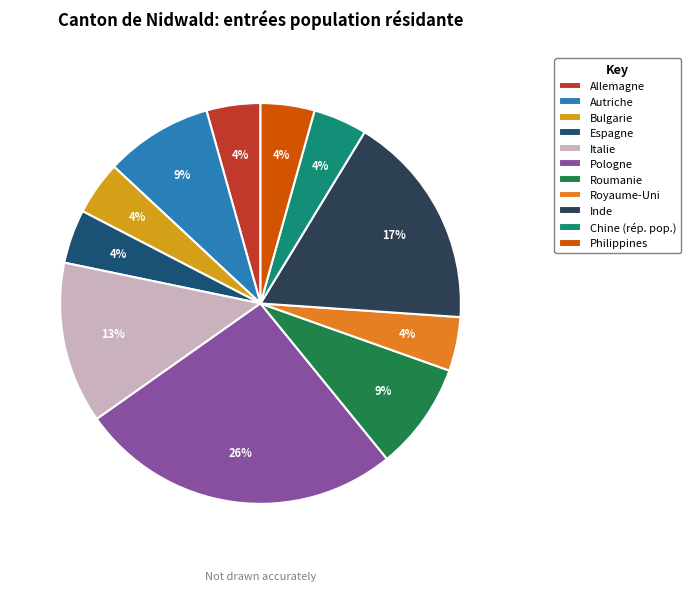

Is it true that Chine (rép. pop.) is 4% of the pie?

True